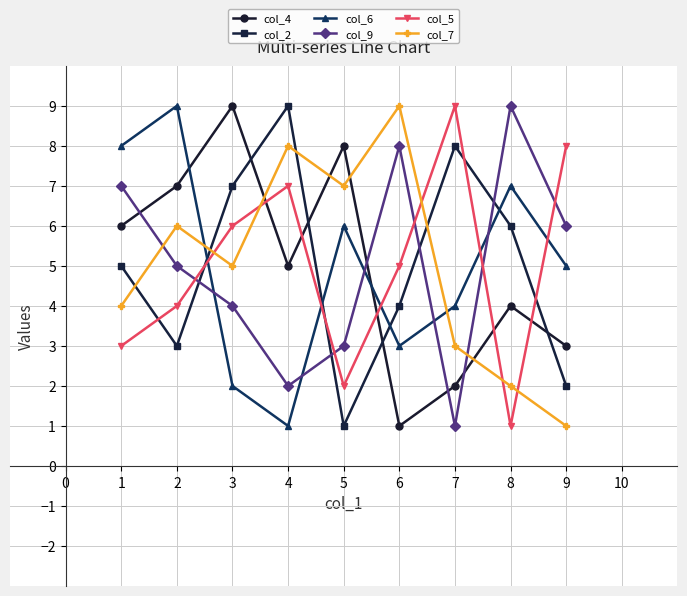

Which series changed the most between 3 and 7?

col_4